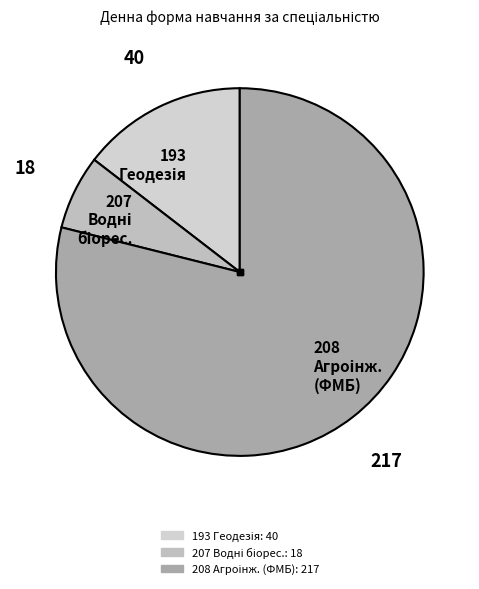

Does any single category account for the majority?

Yes